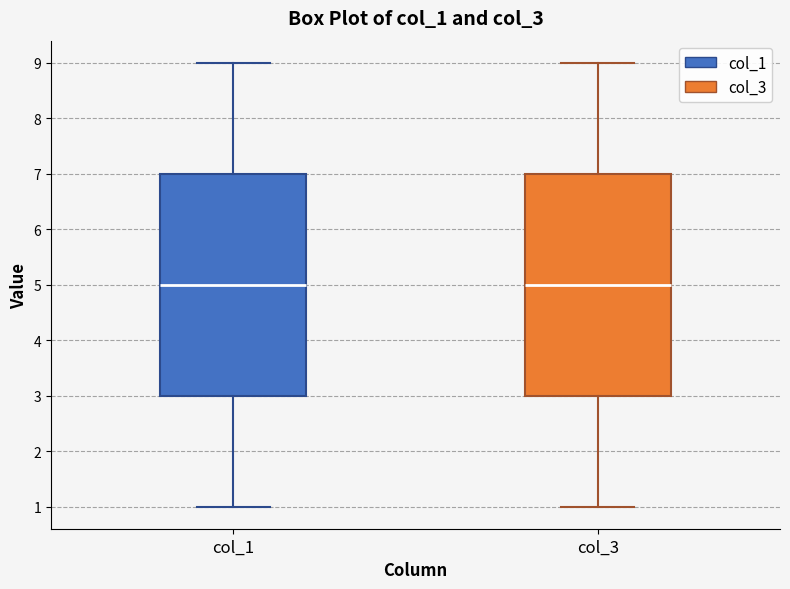

Reading left to right, transcribe this box plot: for each box, give where its median line is, the range the box spans, and where its two whiskers end, as read against the y-axis. The values are not printed on the chart, so give them approximately, as read against the axis.

col_1: median 5, box 3 to 7, whiskers 1 to 9
col_3: median 5, box 3 to 7, whiskers 1 to 9